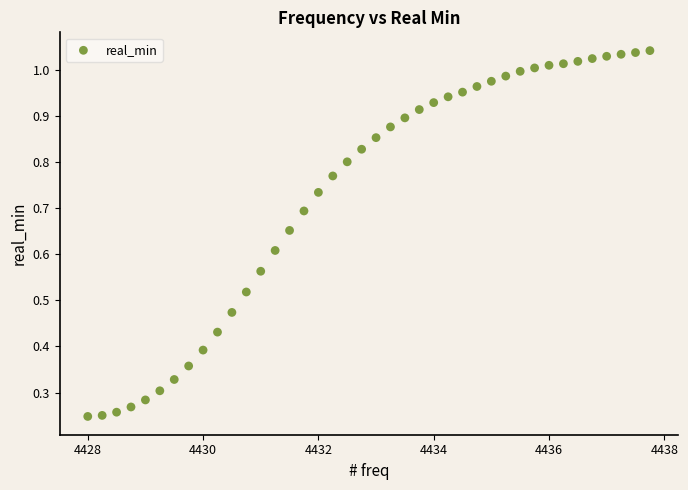

What is the range of X values (max minus min)?

9.8